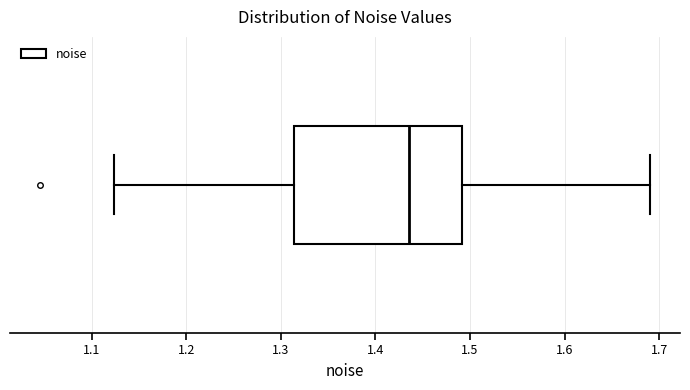

Transcribe this box plot: give where the median line is, the range the box spans, and where the two whiskers end, as read against the x-axis. The values are not printed on the chart, so give them approximately, as read against the axis.

median 1.44, box 1.31 to 1.49, whiskers 1.12 to 1.69